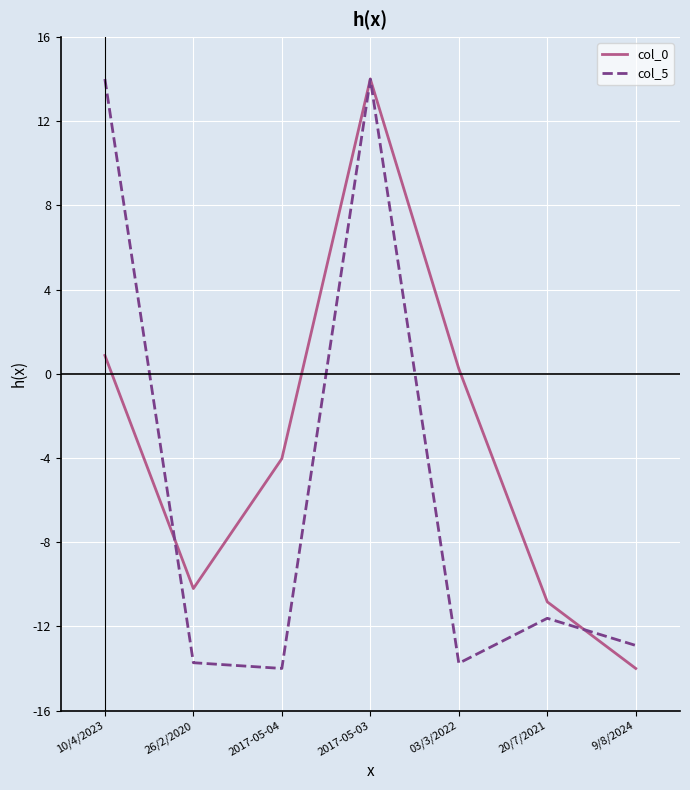

What position from the right is 10/4/2023?

7